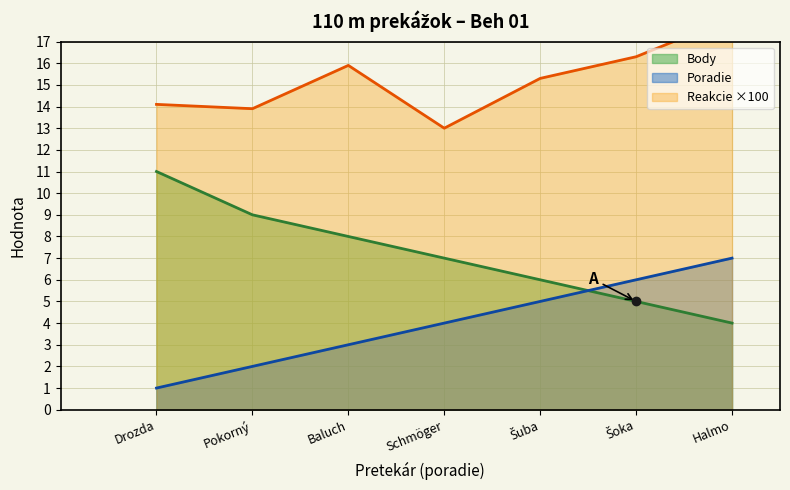

What is the sum of all Poradie values?

28